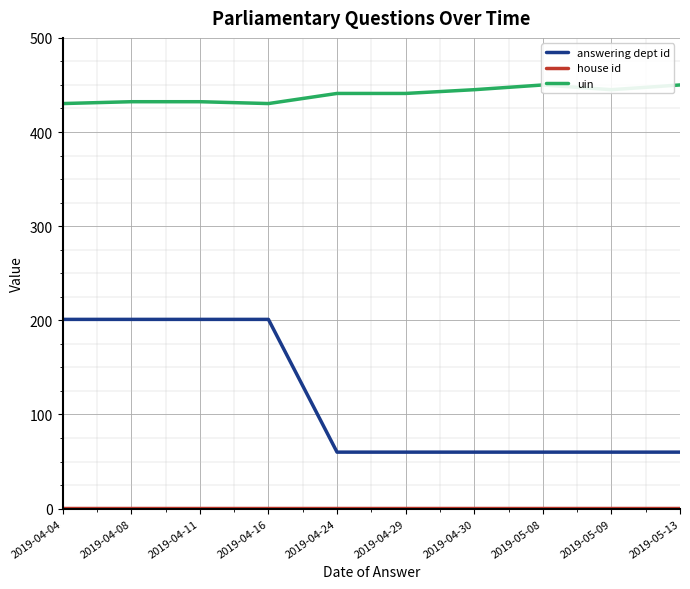

At which category does the chart reach its peak across all series?

2019-05-08